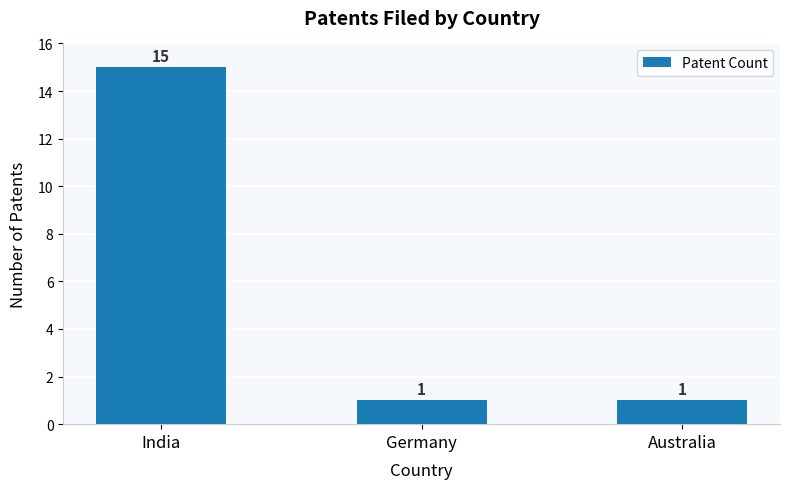

Does the chart contain stacked bars?

No